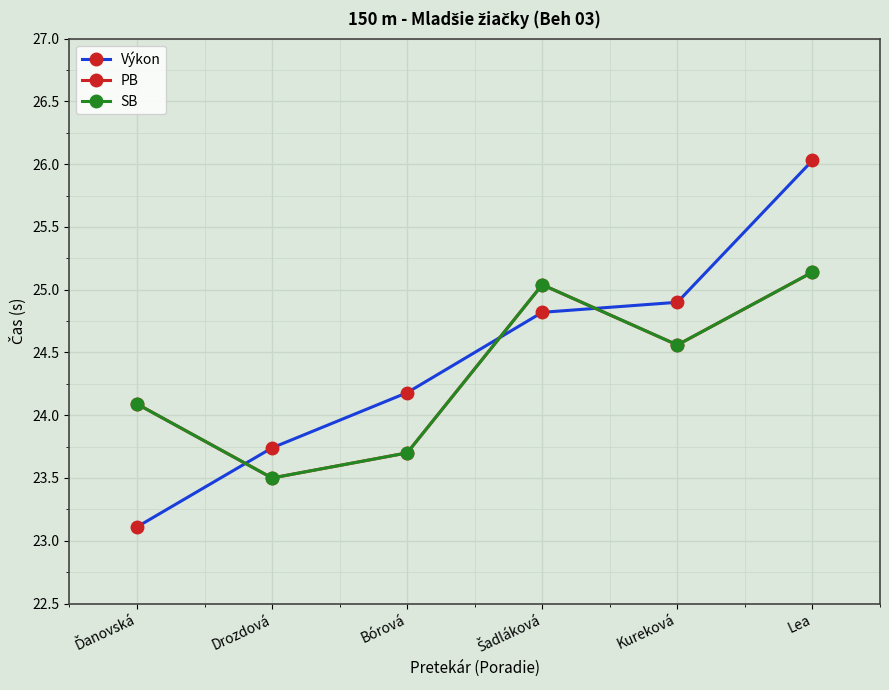

Reading left to right, transcribe all the data shown in this chart.

Výkon: Ďanovská=23.1	Drozdová=23.7	Bórová=24.2	Šadláková=24.8	Kureková=24.9	Lea=26.0
PB: Ďanovská=24.1	Drozdová=23.5	Bórová=23.7	Šadláková=25.0	Kureková=24.6	Lea=25.1
SB: Ďanovská=24.1	Drozdová=23.5	Bórová=23.7	Šadláková=25.0	Kureková=24.6	Lea=25.1